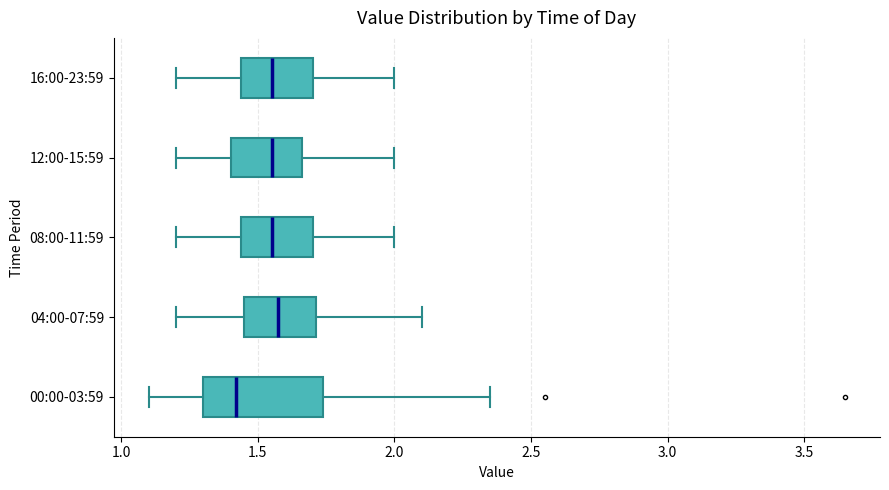

Comparing the boxes themselves (not the whiskers), which one is the widest?

00:00-03:59